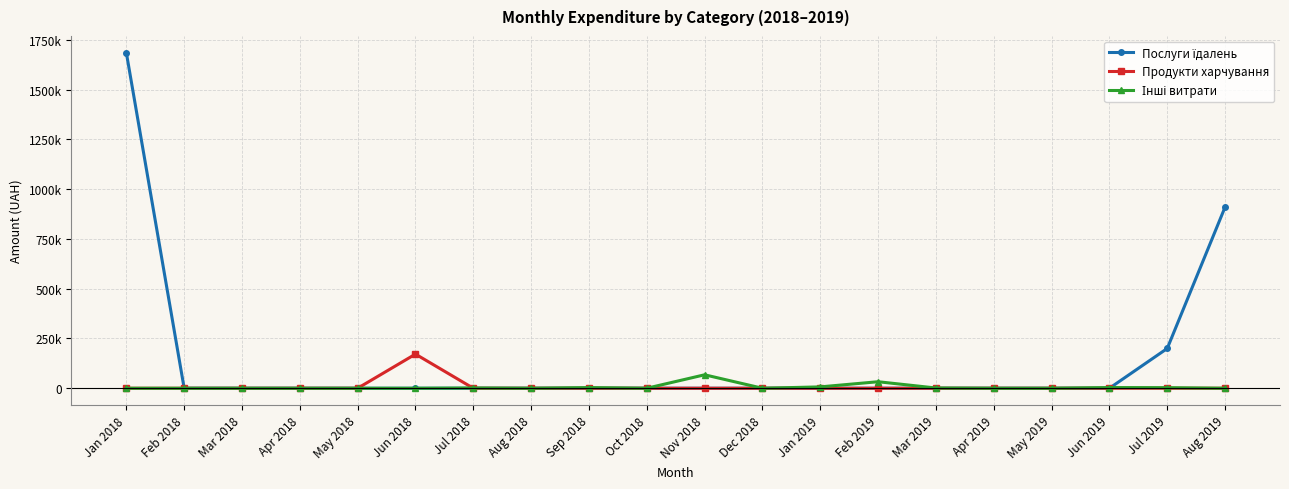

Where is Продукти харчування nearest to the value 85728?

Jan 2018